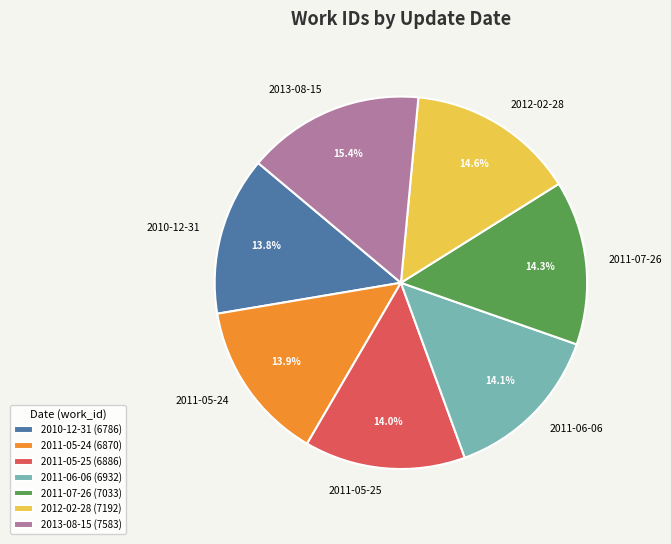

What is the ratio of the value at 2011-06-06 to the value at 2011-05-24?

1.0